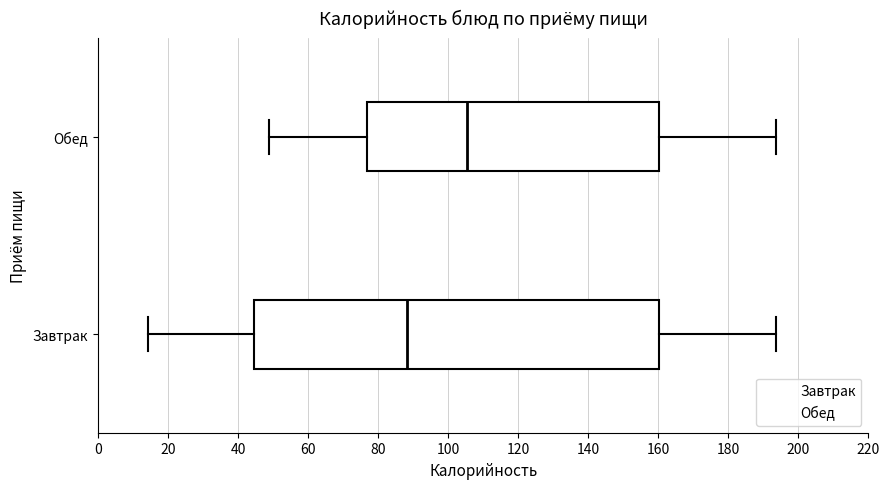

Reading bottom to top, read every box against the x-axis: the position of its median line, the range the box covers, and the ends of its whiskers. The values are not printed on the chart, so give them approximately, as read against the axis.

Завтрак: median 88, box 44 to 160, whiskers 14 to 194
Обед: median 106, box 76 to 160, whiskers 48 to 194